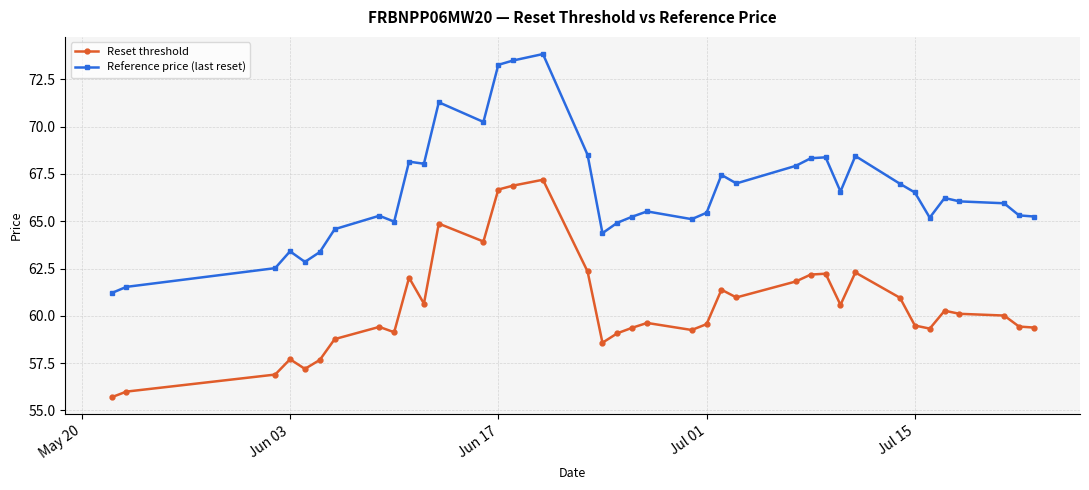

Rank the series by their maximum value, from lowest to highest.

Reset threshold, Reference price (last reset)